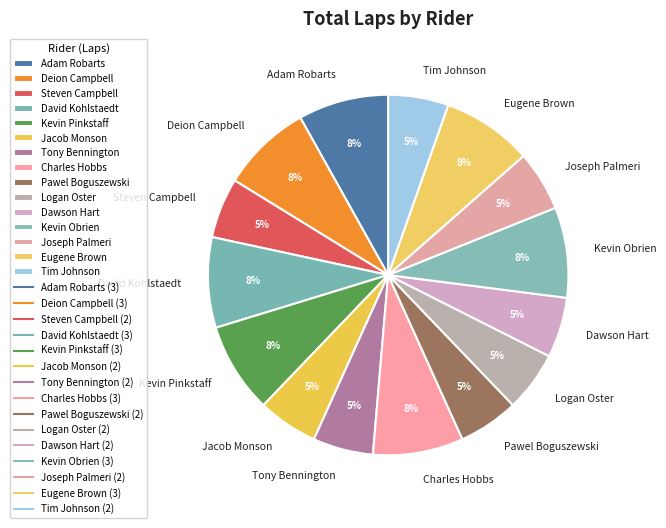

To the nearest percent, what is the average slice percentage?

7%